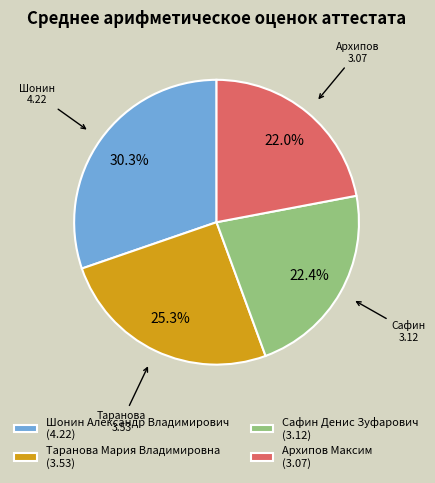

What percentage is the Сафин Денис Зуфарович slice, to the nearest percent?

22%